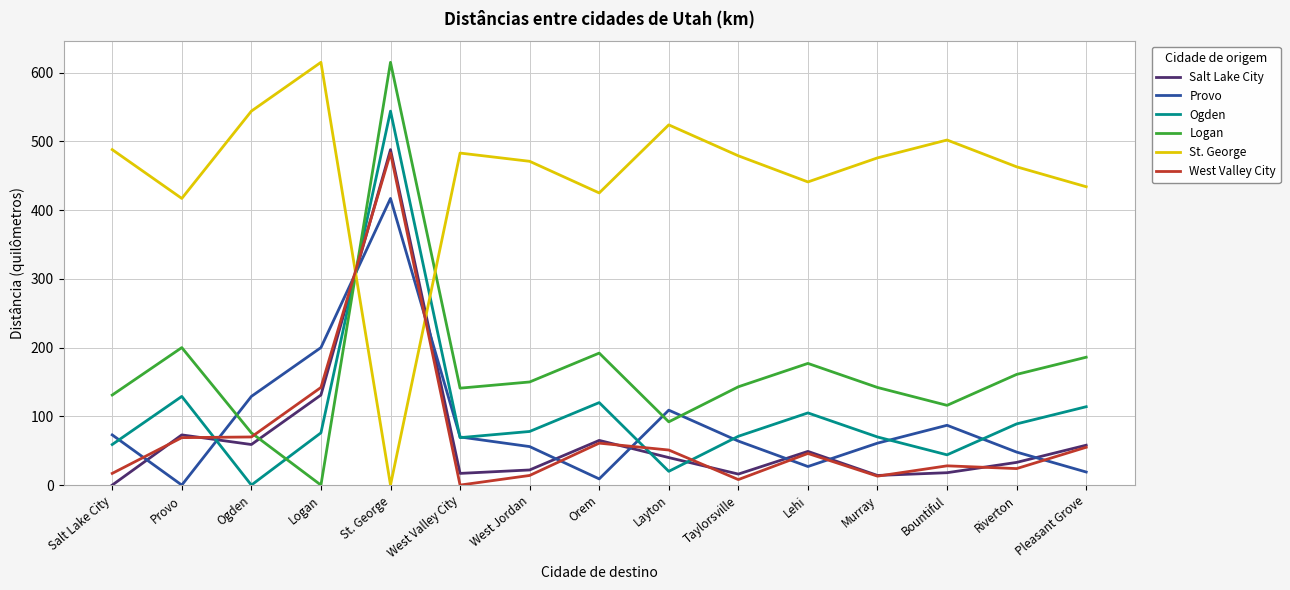

Is it true that Salt Lake City equals 15 at Layton?

False